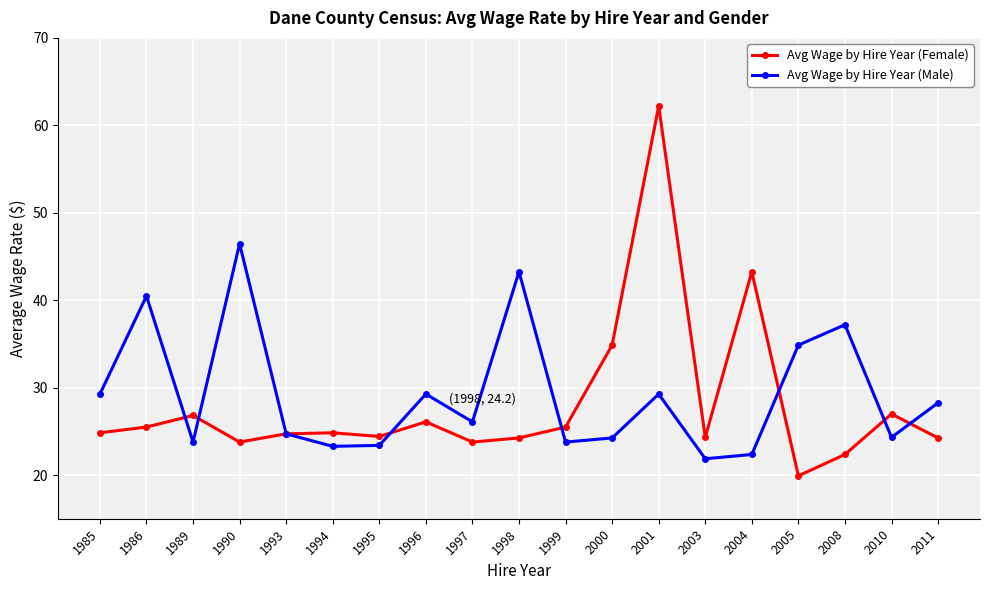

Which label corresponds to the smallest value in the chart?

2005